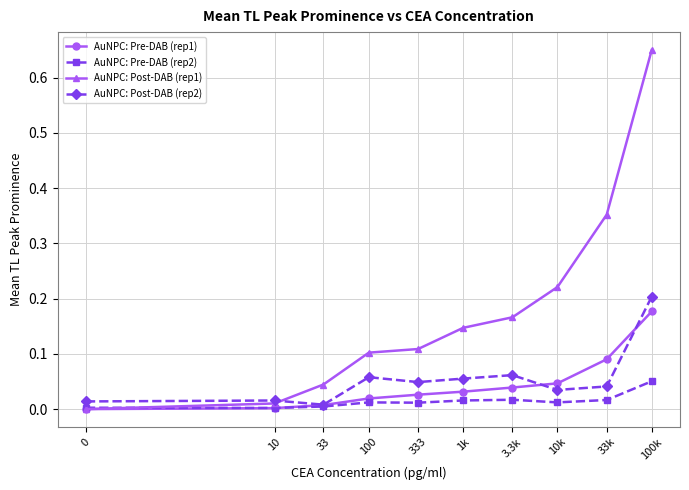

What are all the series names shown in the legend?

AuNPC: Pre-DAB (rep1), AuNPC: Pre-DAB (rep2), AuNPC: Post-DAB (rep1), AuNPC: Post-DAB (rep2)